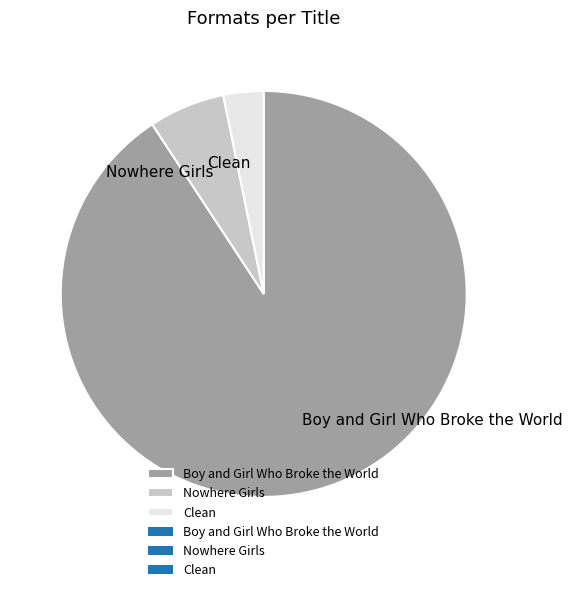

What is the smallest slice in the pie chart?

Clean